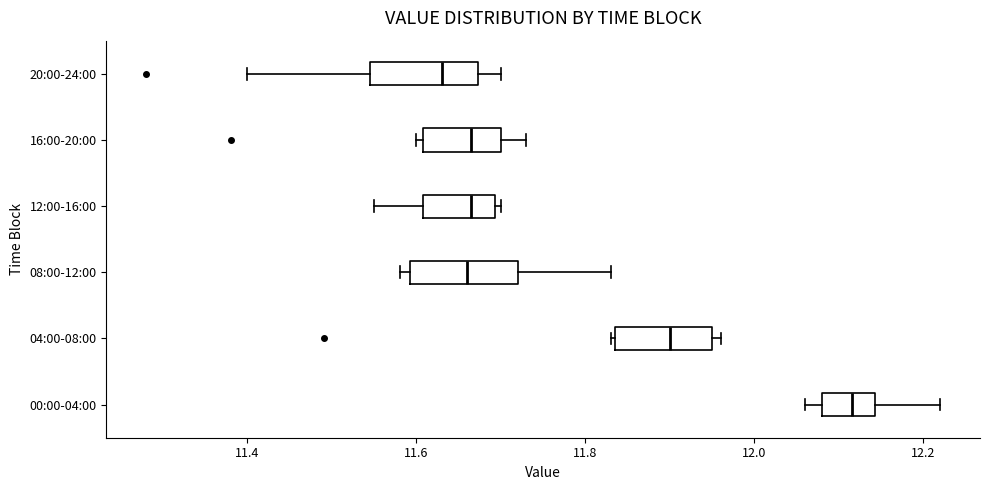

Where is the right edge of the box for 08:00-12:00 on the x-axis? The values are not printed on the chart, so give them approximately, as read against the axis.

11.72